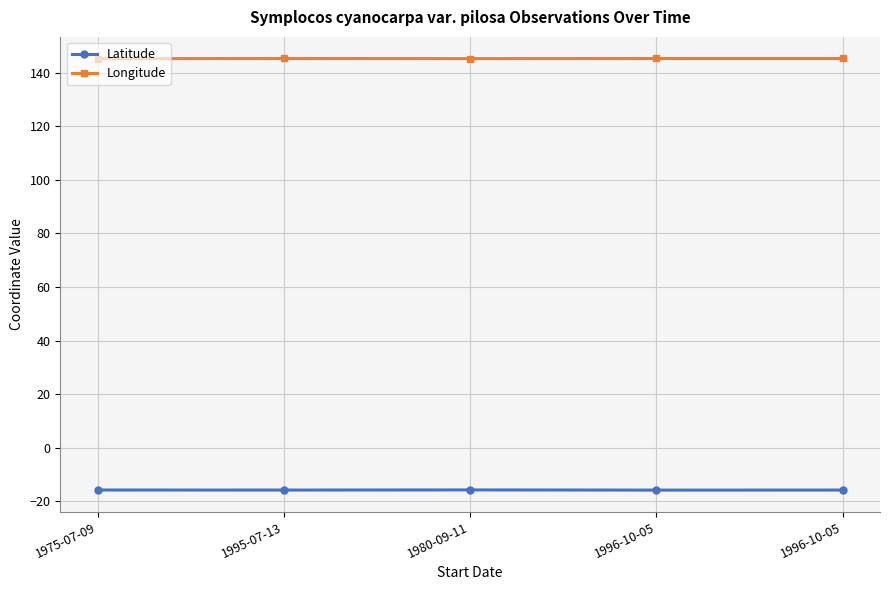

The Latitude series shows -26.7 at 1980-09-11. True or false?

False